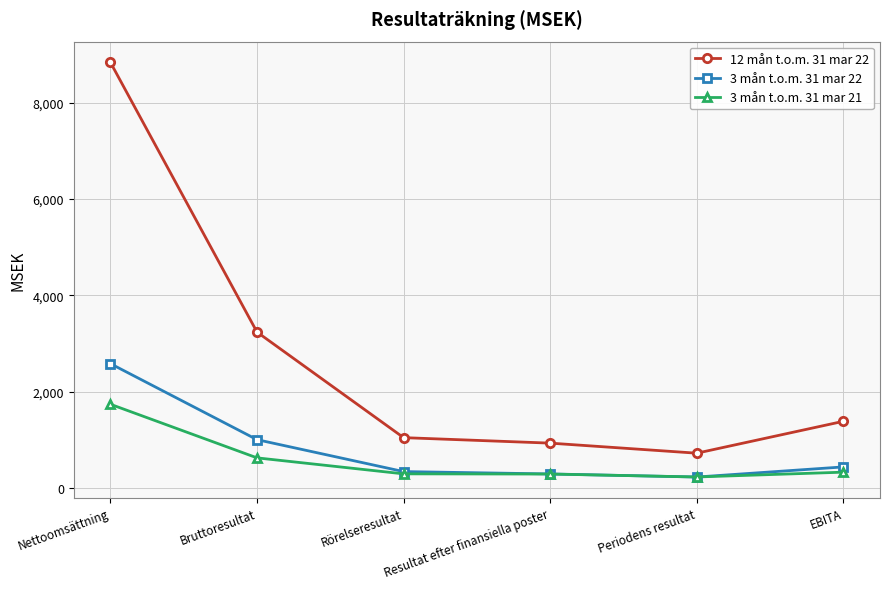

What is the value of the 3 mån t.o.m. 31 mar 22 point at the 5th from the left?

225